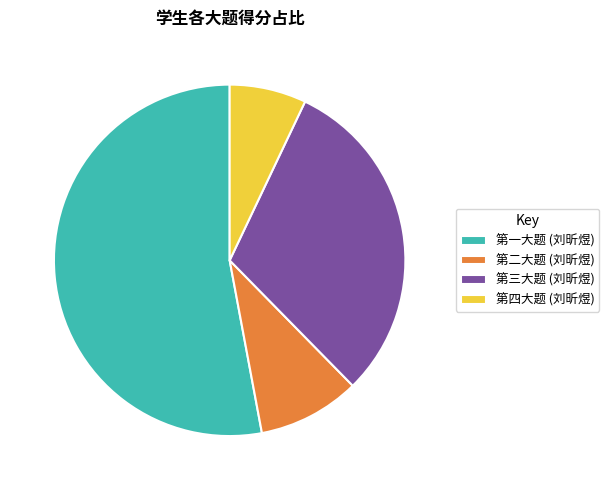

True or false: 第三大题 (刘昕煜) accounts for 31% of the total.

True